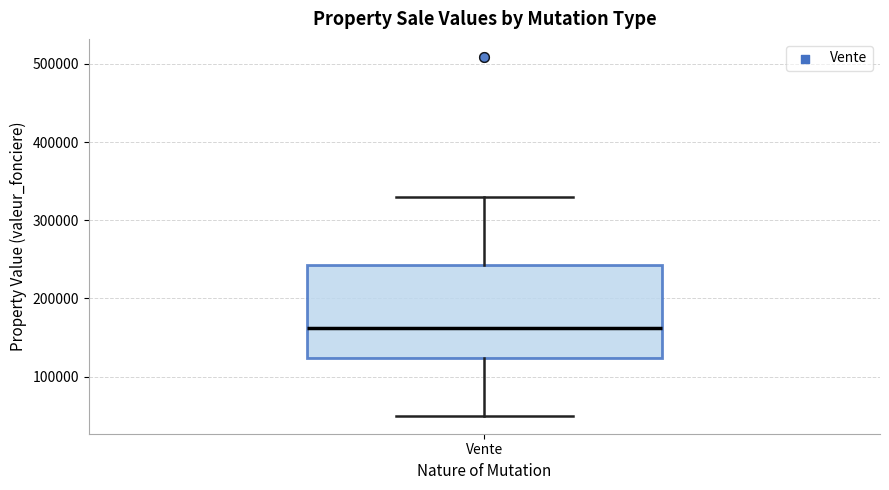

Read this box plot against the y-axis: the position of the median line, the range covered by the box, and the ends of both whiskers. The values are not printed on the chart, so give them approximately, as read against the axis.

median 160000, box 120000 to 240000, whiskers 50000 to 330000